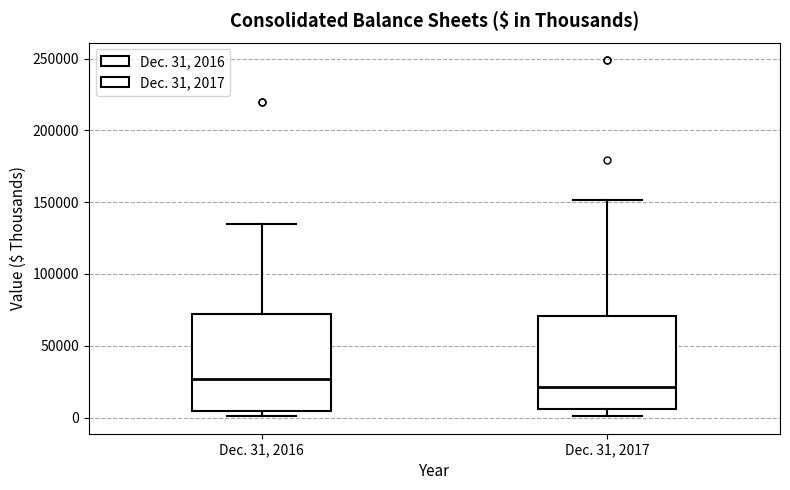

Which box's median line is the highest?

Dec. 31, 2016